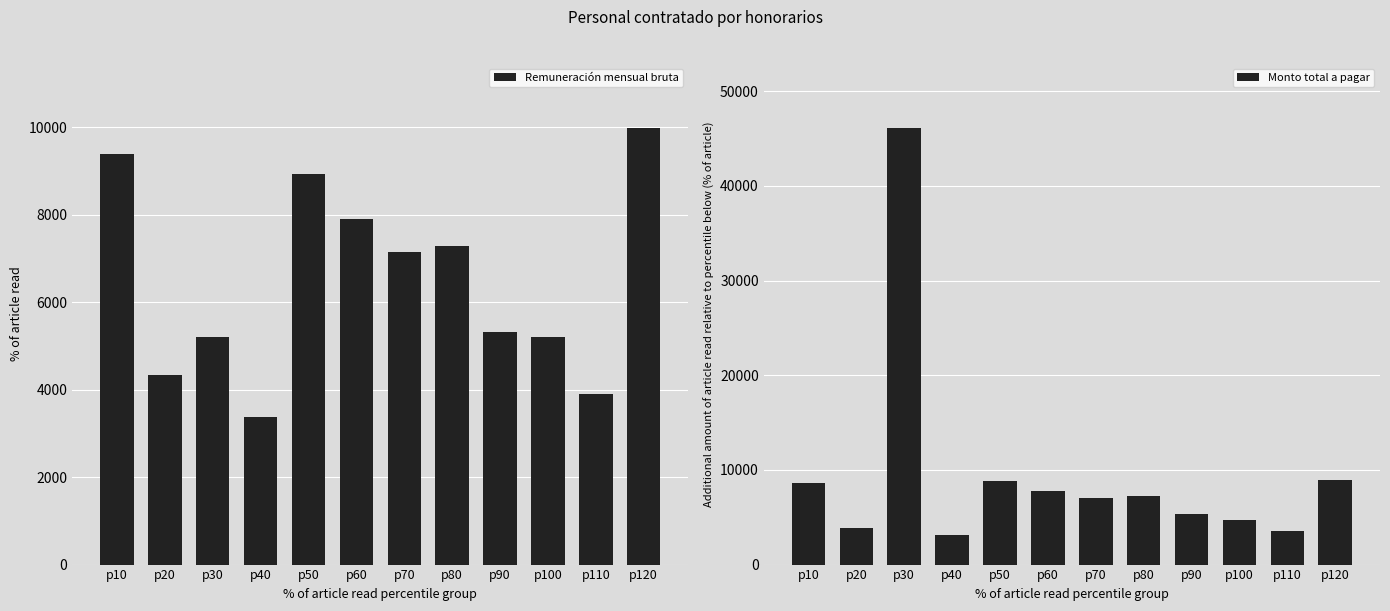

Is the value of Monto total a pagar at p40 greater than the value of Remuneración mensual bruta at p90?

No